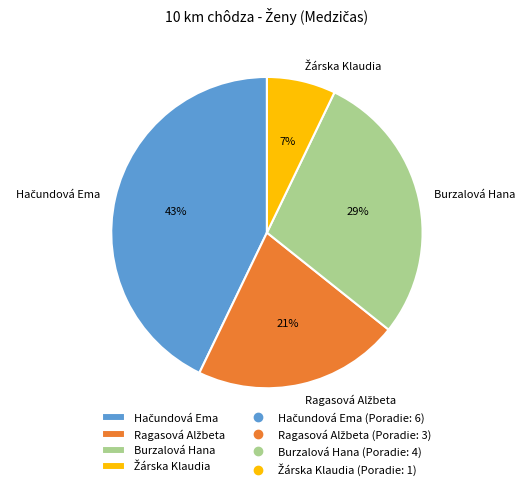

To the nearest percent, what is the average slice percentage?

25%